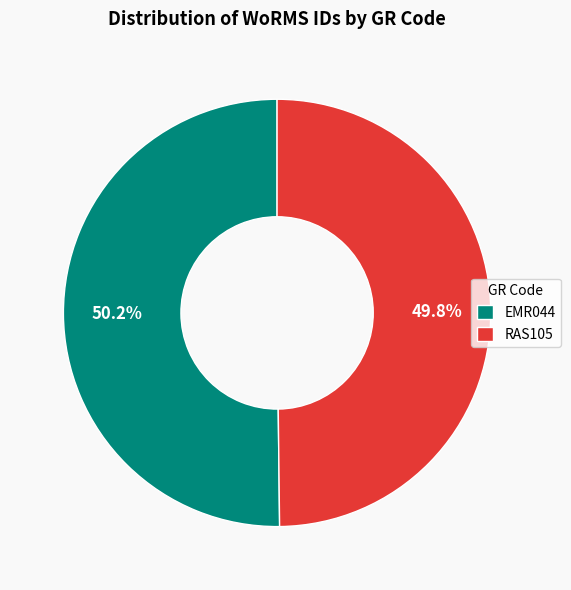

Does any single category account for the majority?

Yes